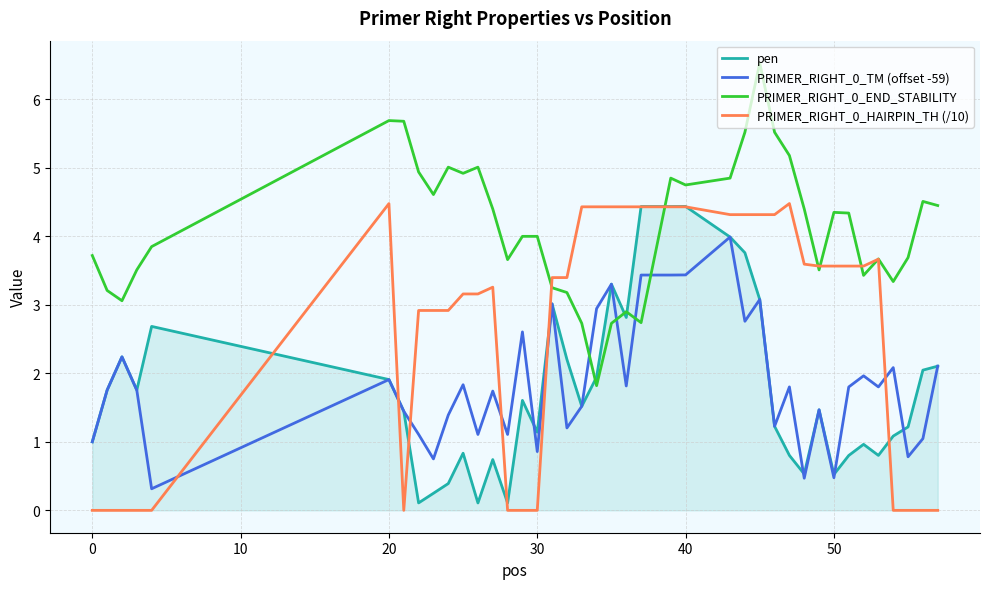

Is this an area chart (filled region under the line)?

No